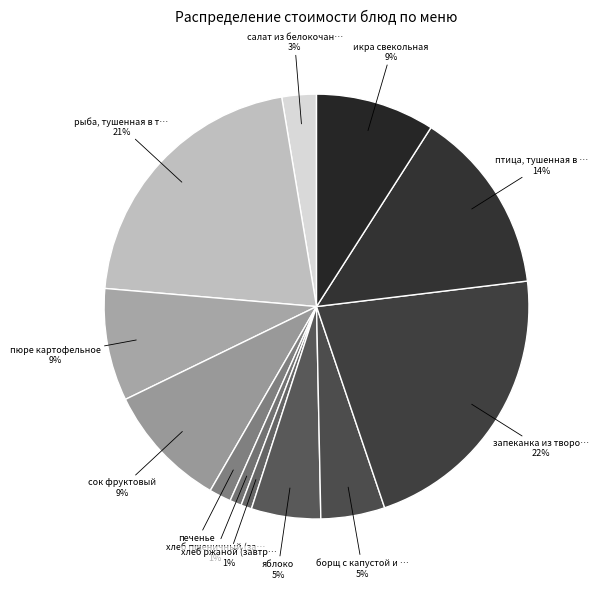

Rank the categories by value from lowest to highest.

хлеб ржаной (завтрак), хлеб пшеничный (завтрак), печенье, салат из белокочанной капусты, борщ с капустой и картофелем, яблоко, пюре картофельное, икра свекольная, сок фруктовый, птица, тушенная в соусе, рыба, тушенная в томате с овощами, запеканка из творога